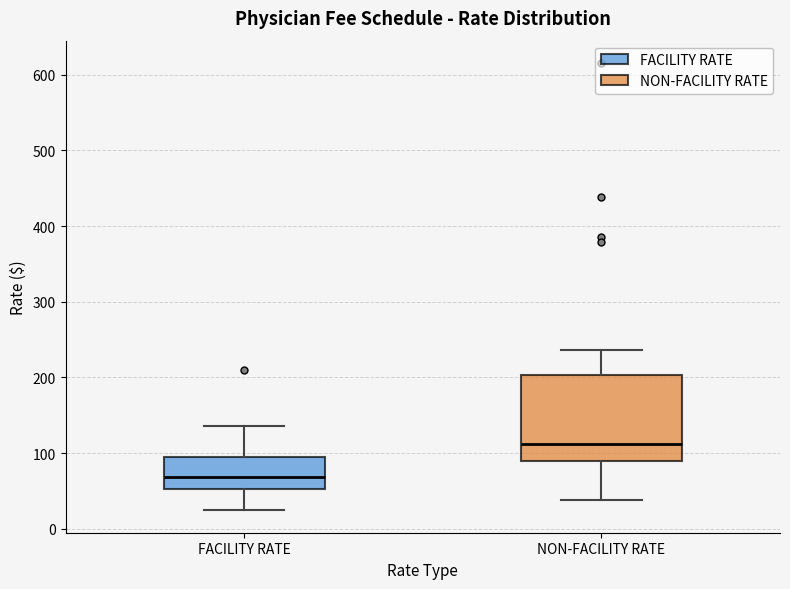

Where does the upper whisker of the box for NON-FACILITY RATE end on the y-axis? The values are not printed on the chart, so give them approximately, as read against the axis.

240